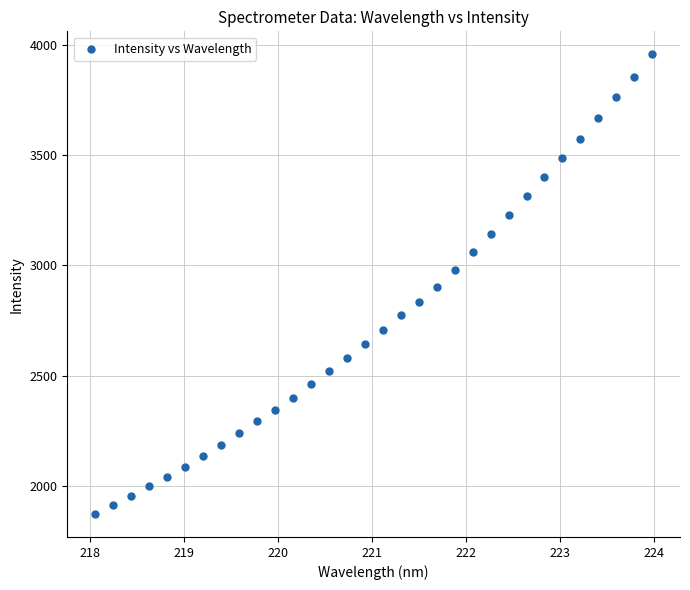

What is the range of Y values (max minus min)?

2082.8